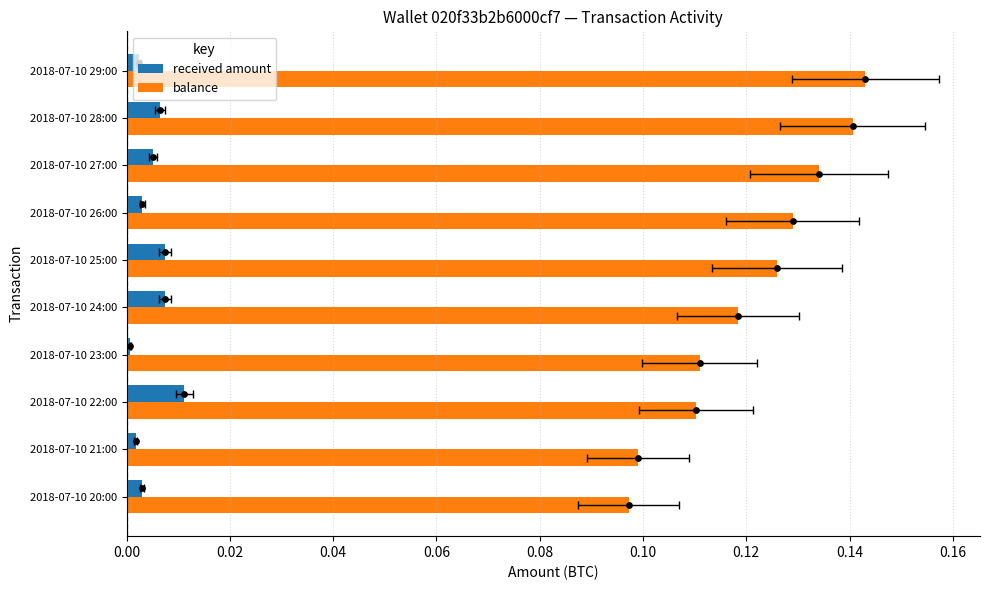

Which series contains the highest Y value?

balance